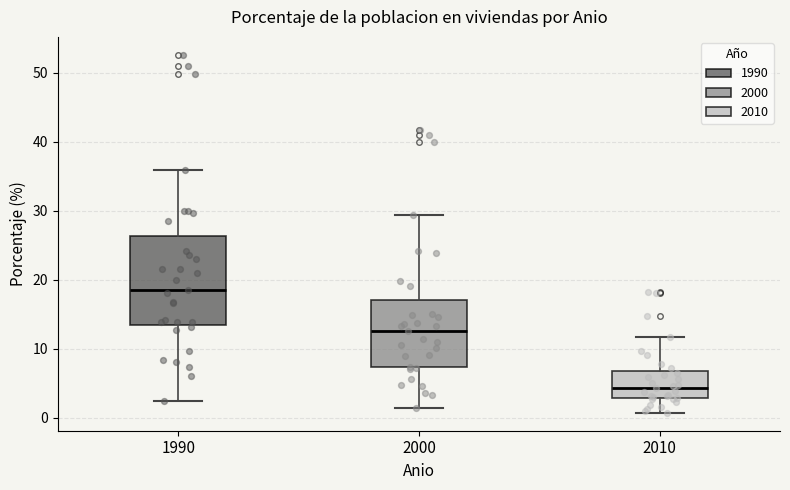

Which box's median line is the lowest?

2010